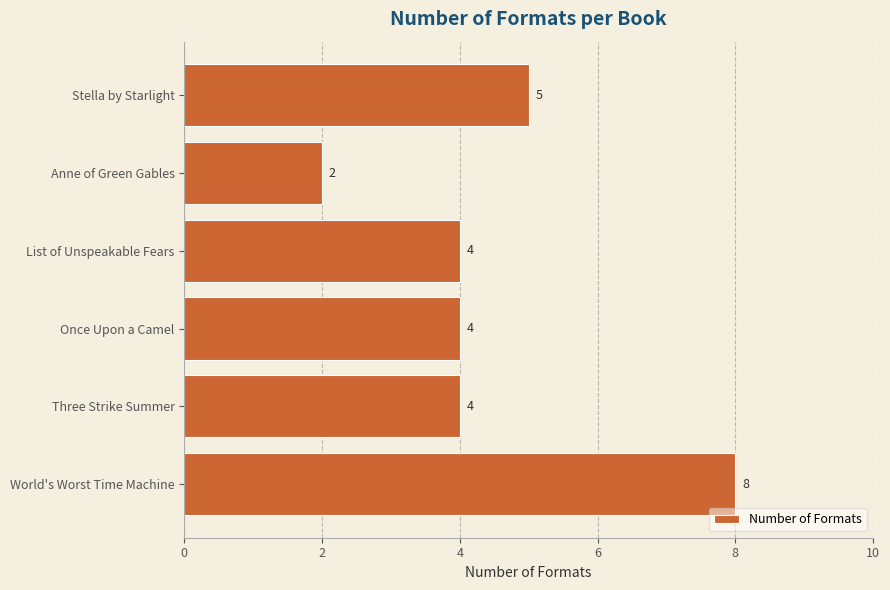

What is the maximum value shown in the chart?

8